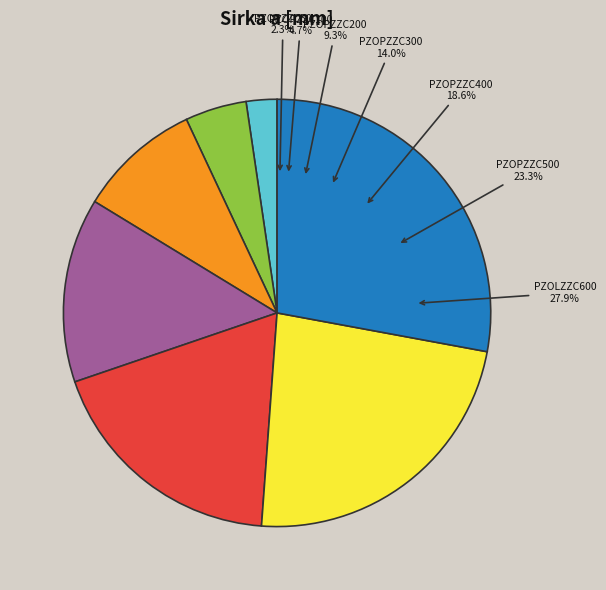

To the nearest percent, what is the difference between the PZOPZZC200 and PZOPZZC400 slice percentages?

9%